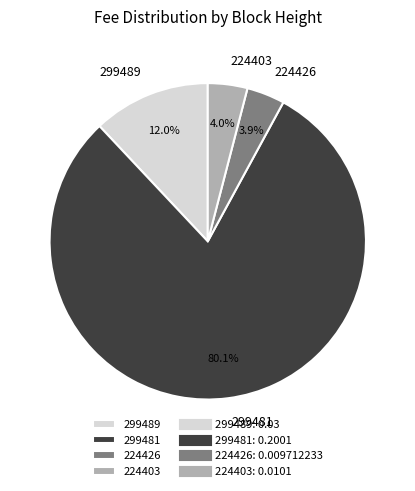

Which slice is the largest?

299481